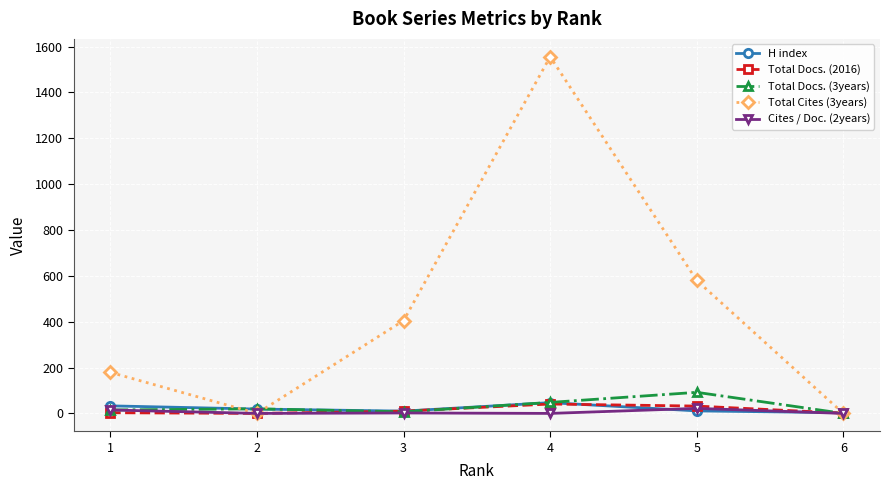

Read the Total Docs. (3years) value at 3.

7